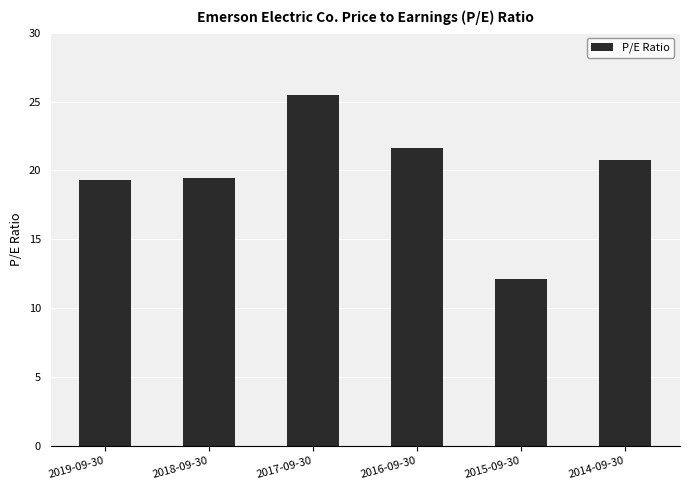

How many series are shown in this chart?

1